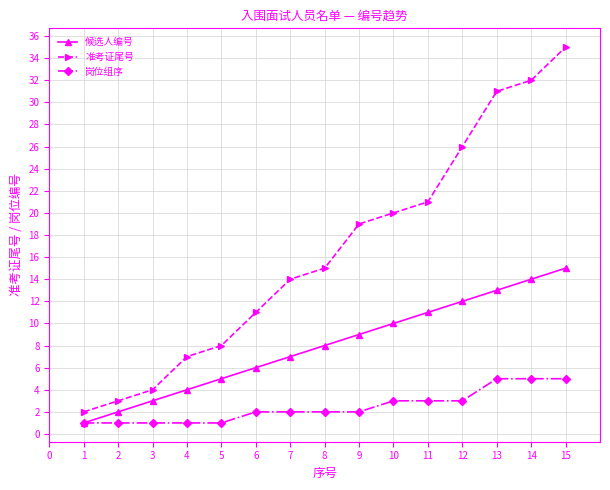

What is the value of the 岗位组序 point at the 4th from the left?

1